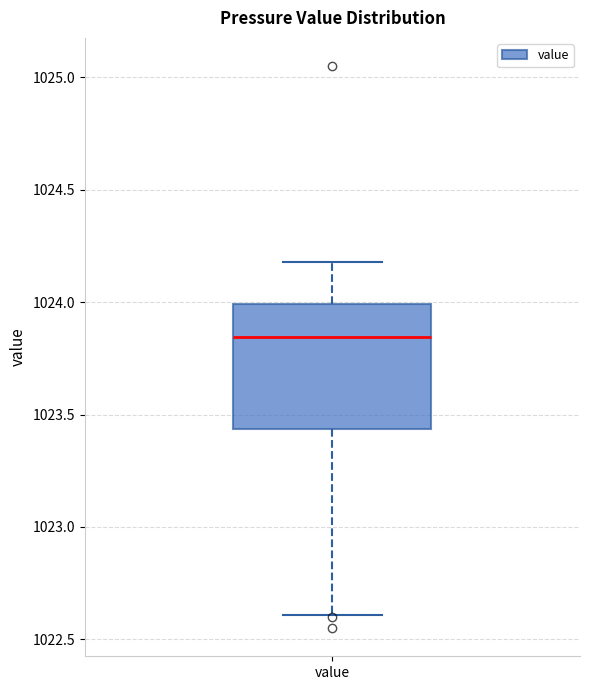

Transcribe this box plot: give where the median line is, the range the box spans, and where the two whiskers end, as read against the y-axis. The values are not printed on the chart, so give them approximately, as read against the axis.

median 1023.85, box 1023.45 to 1024.00, whiskers 1022.60 to 1024.20